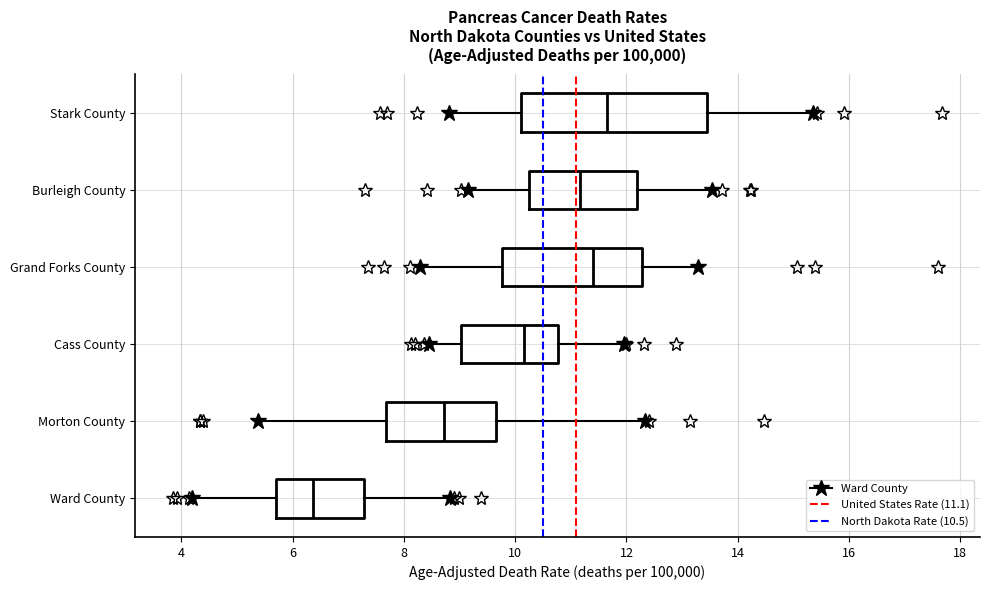

Which box is the widest, from its left edge to its right edge?

Stark County